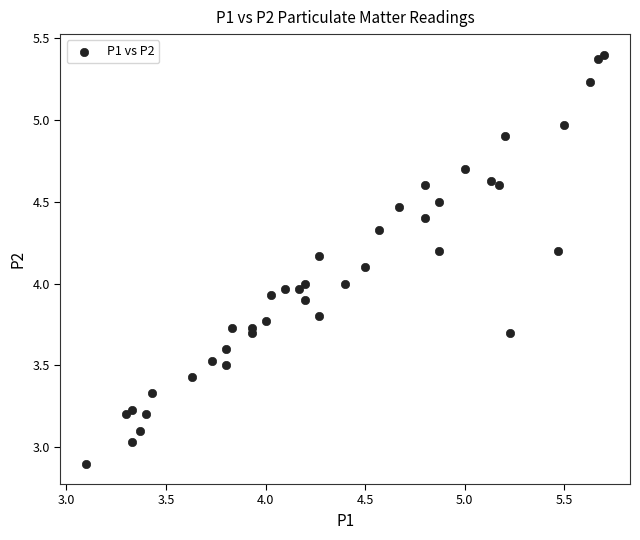

What is the range of X values (max minus min)?

2.6